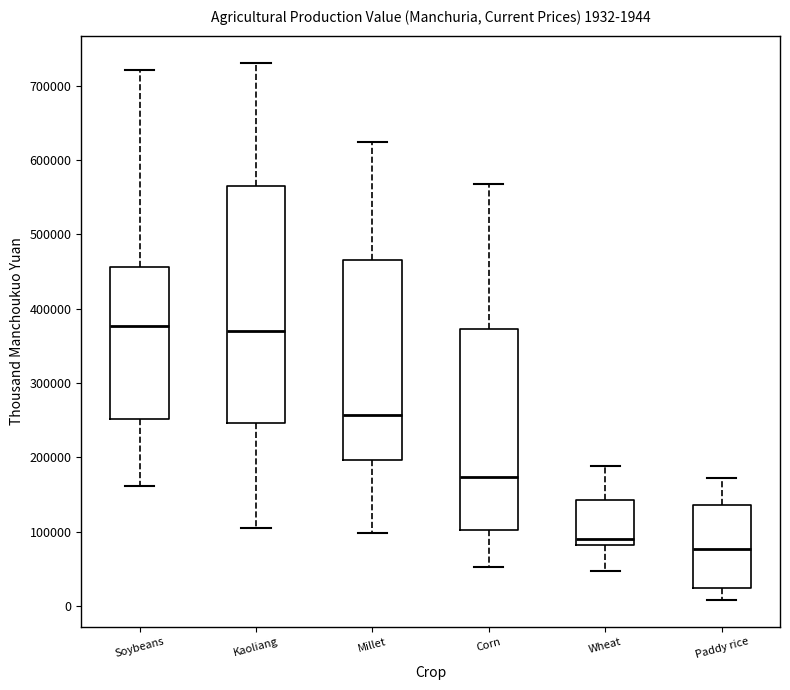

Which box is the tallest, from its lower edge to its upper edge?

Kaoliang